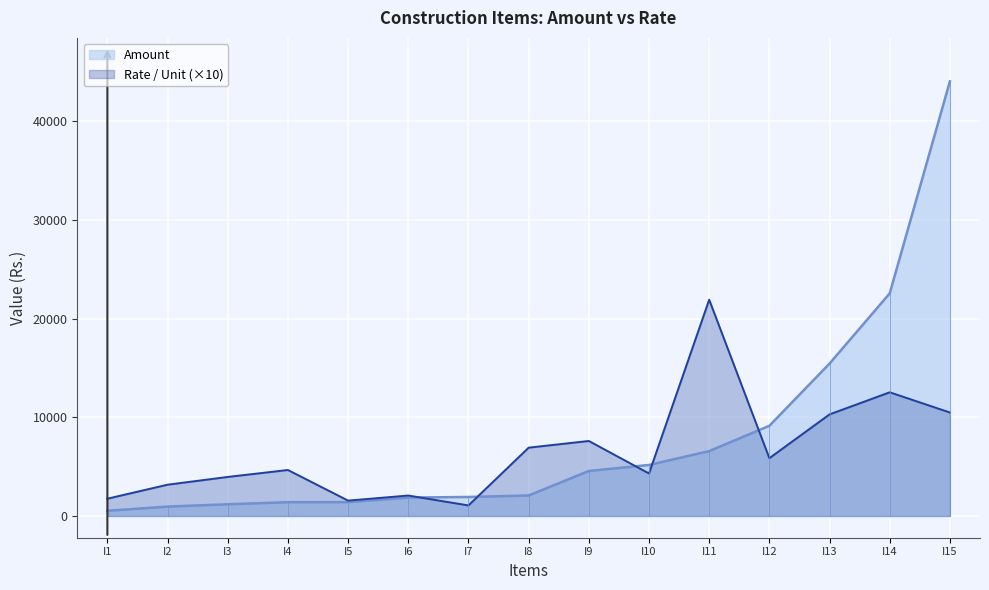

The value of Rate / Unit (×10) at I2 is 5046.6. True or false?

False